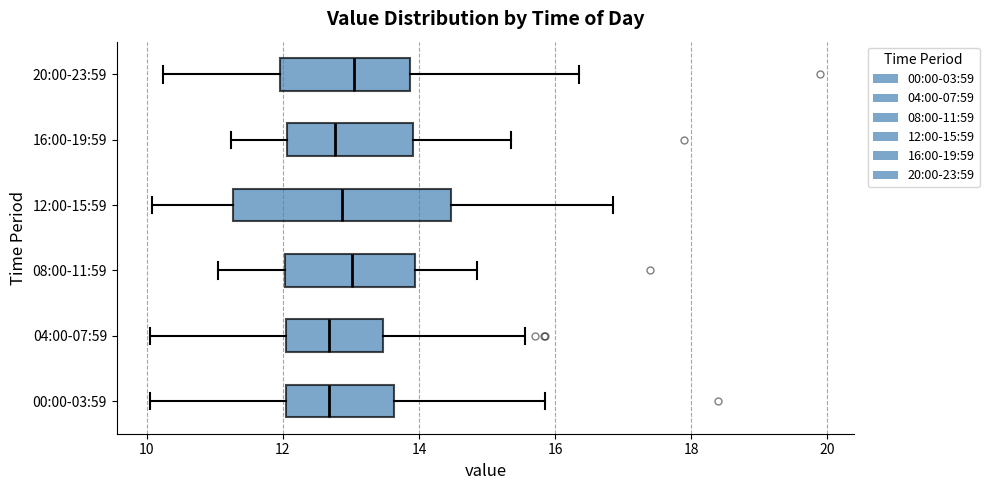

Where does the left whisker of the box for 00:00-03:59 end on the x-axis? The values are not printed on the chart, so give them approximately, as read against the axis.

10.0